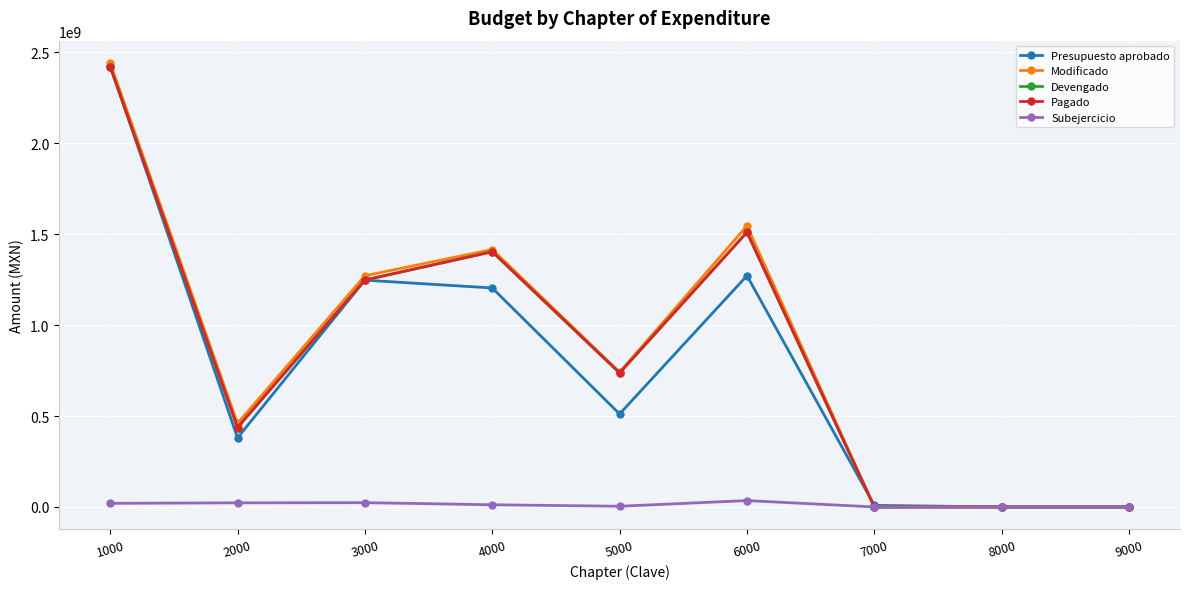

What is the highest value of the Presupuesto aprobado series?

2426679659.1